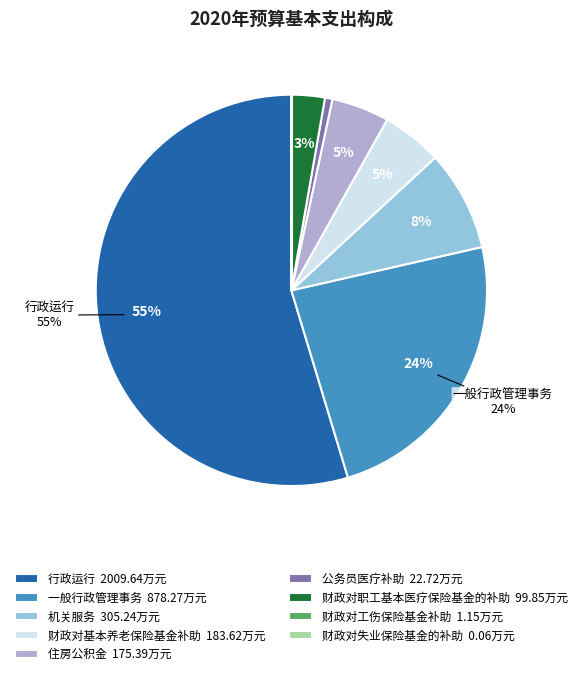

Is it true that 机关服务 305.24万元 is 2% of the pie?

False